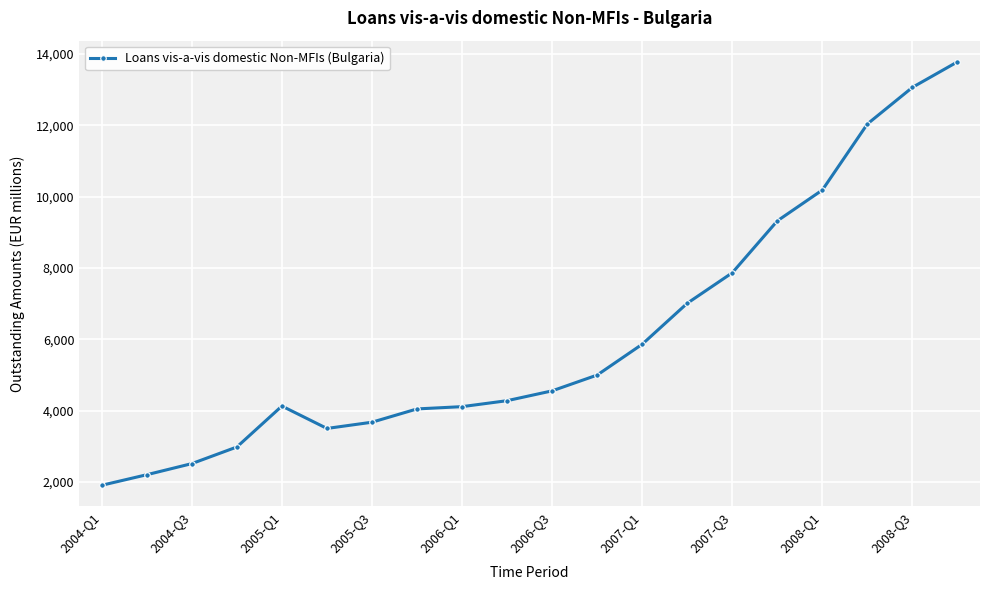

What is the value of the 20th point from the left?

13783.8